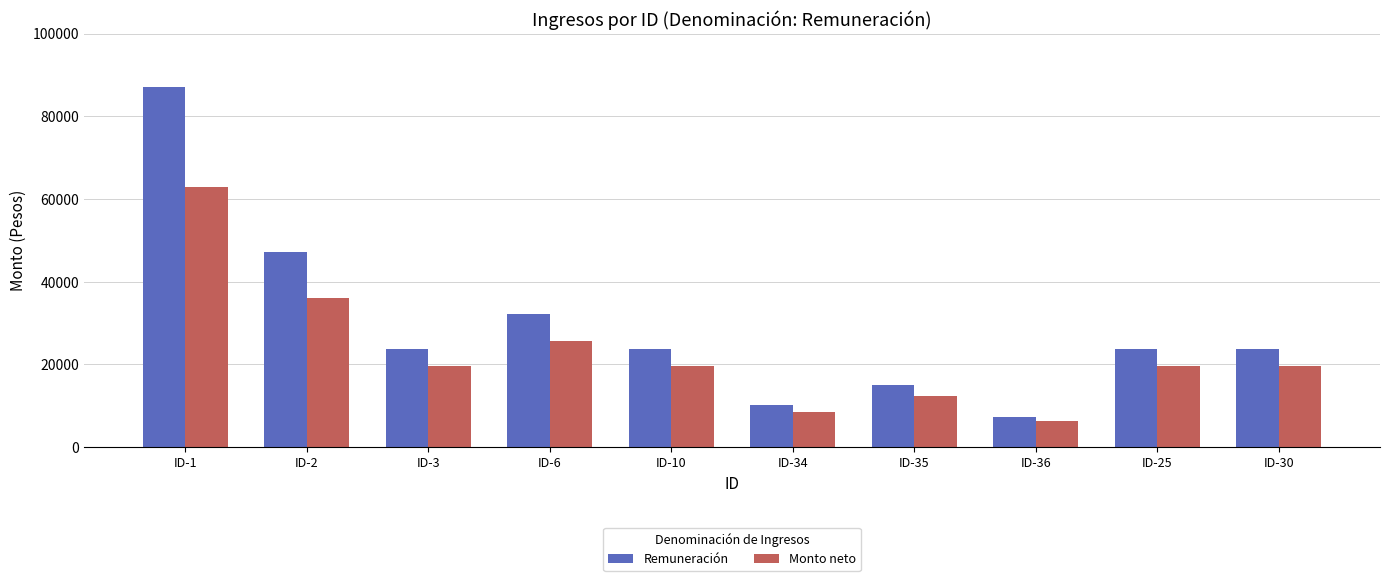

What is the smallest value displayed?

6402.2